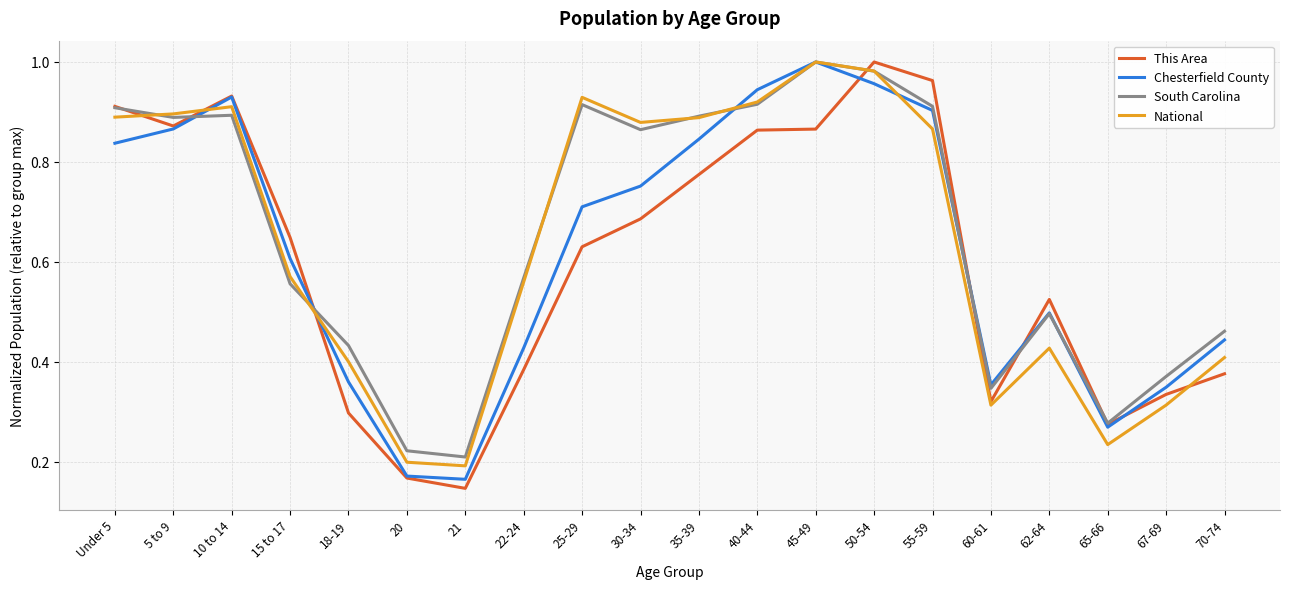

What position from the left is 67-69?

19